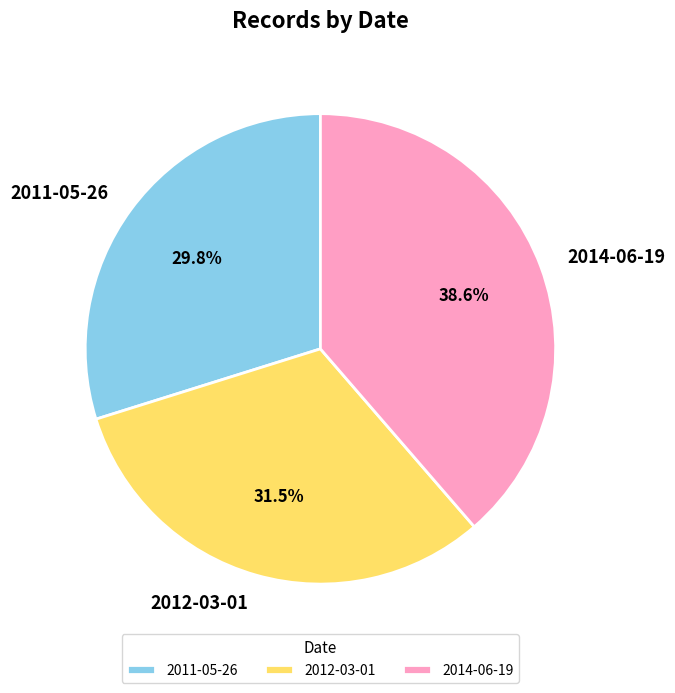

Count the number of slices in the pie.

3